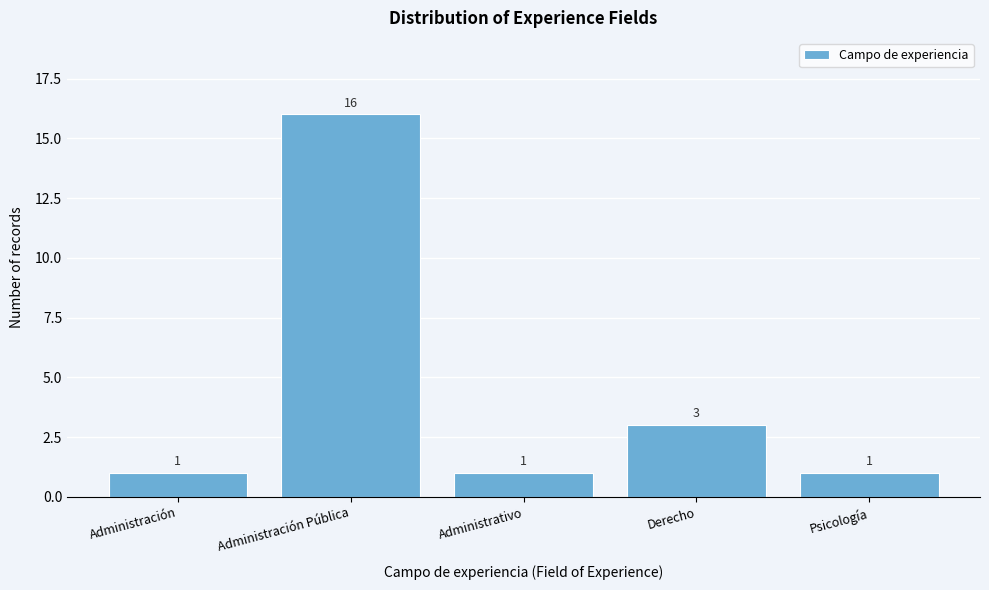

Reading right to left, transcribe all the data shown in this chart.

Psicología=1	Derecho=3	Administrativo=1	Administración Pública=16	Administración=1